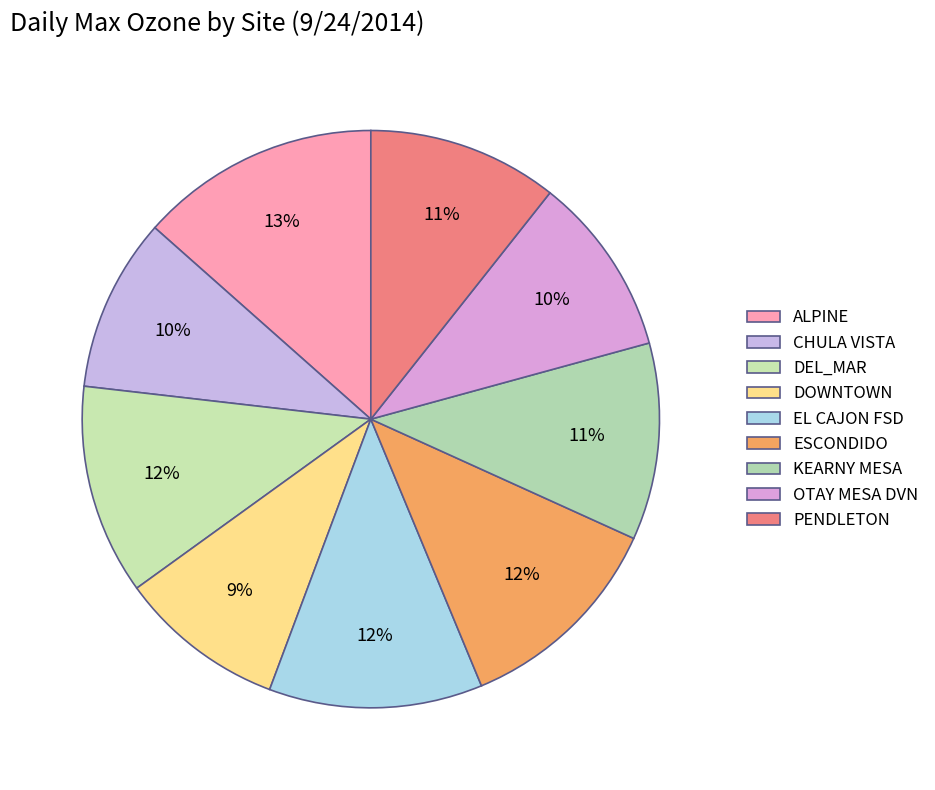

The DOWNTOWN slice represents 1% of the pie. True or false?

False